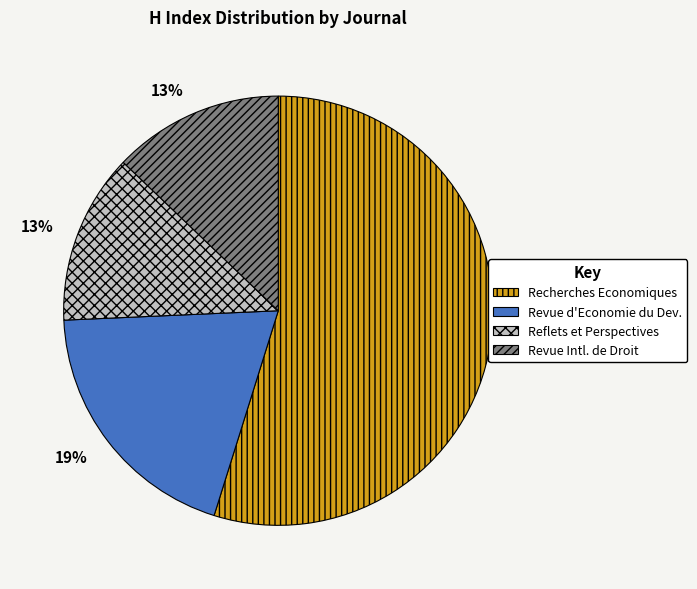

To the nearest percent, what percentage of the pie is Recherches Economiques?

55%